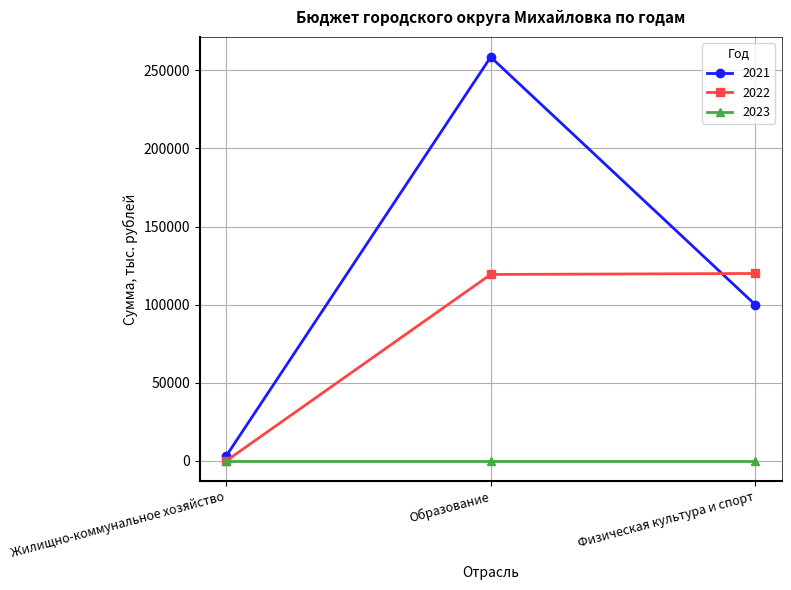

Where does the 2021 series first go above 100000?

Образование